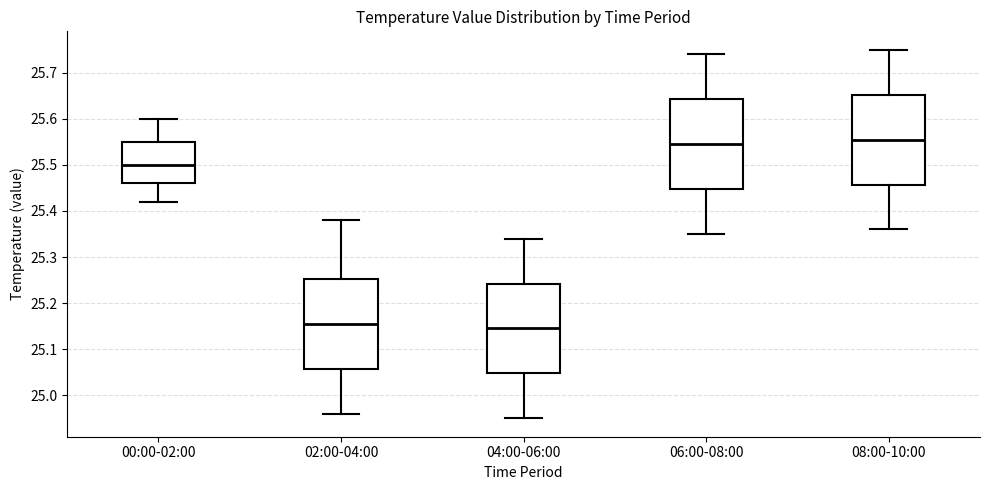

Reading left to right, transcribe this box plot: for each box, give where its median line is, the range the box spans, and where its two whiskers end, as read against the y-axis. The values are not printed on the chart, so give them approximately, as read against the axis.

00:00-02:00: median 25.50, box 25.46 to 25.55, whiskers 25.42 to 25.60
02:00-04:00: median 25.16, box 25.06 to 25.25, whiskers 24.96 to 25.38
04:00-06:00: median 25.15, box 25.05 to 25.24, whiskers 24.95 to 25.34
06:00-08:00: median 25.55, box 25.45 to 25.64, whiskers 25.35 to 25.74
08:00-10:00: median 25.56, box 25.46 to 25.65, whiskers 25.36 to 25.75